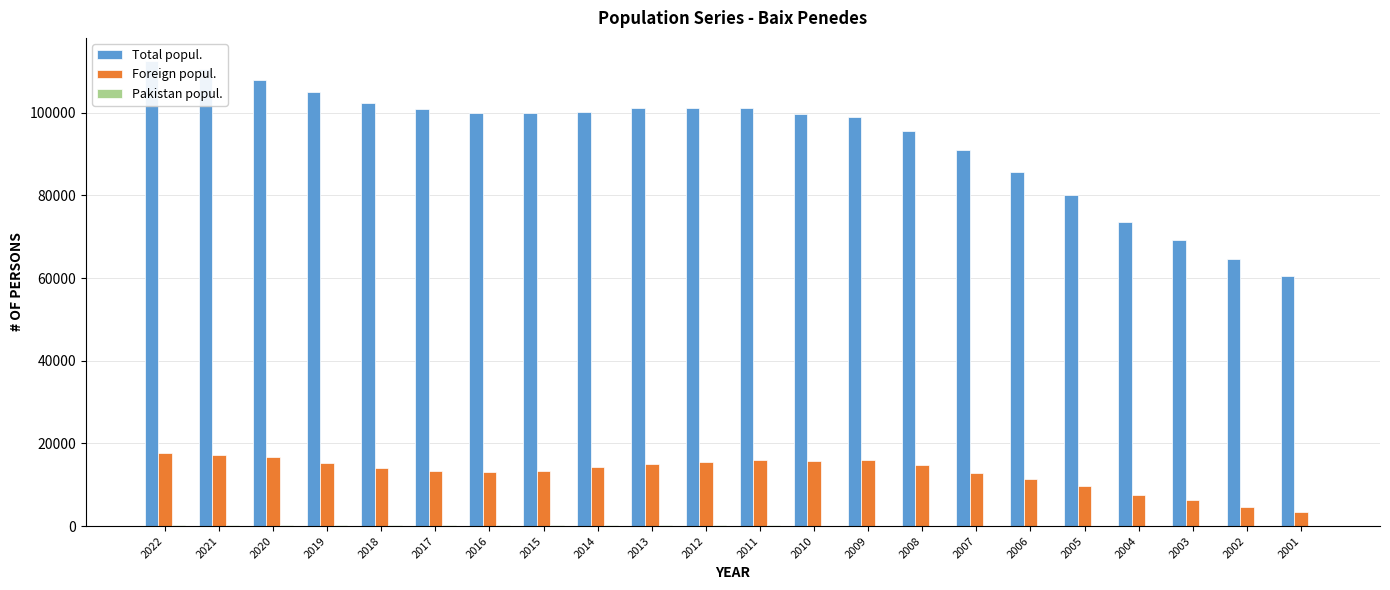

Rank the series at 2016 from lowest to highest value.

Pakistan popul., Foreign popul., Total popul.